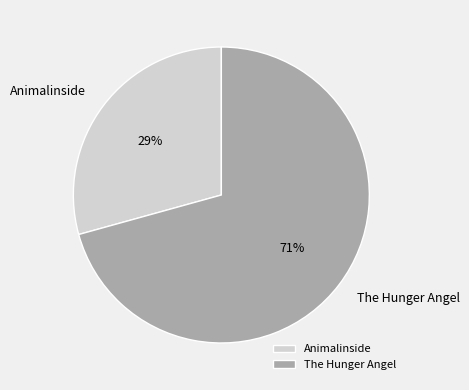

Does any single category account for the majority?

Yes